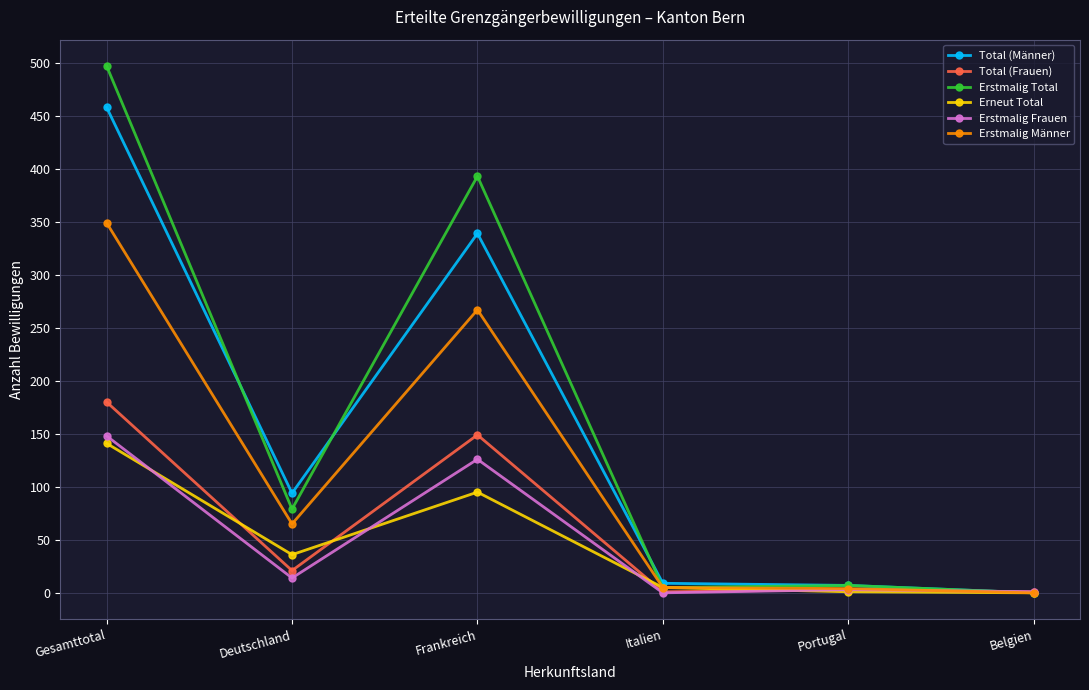

Read the Erstmalig Total value at Frankreich.

393